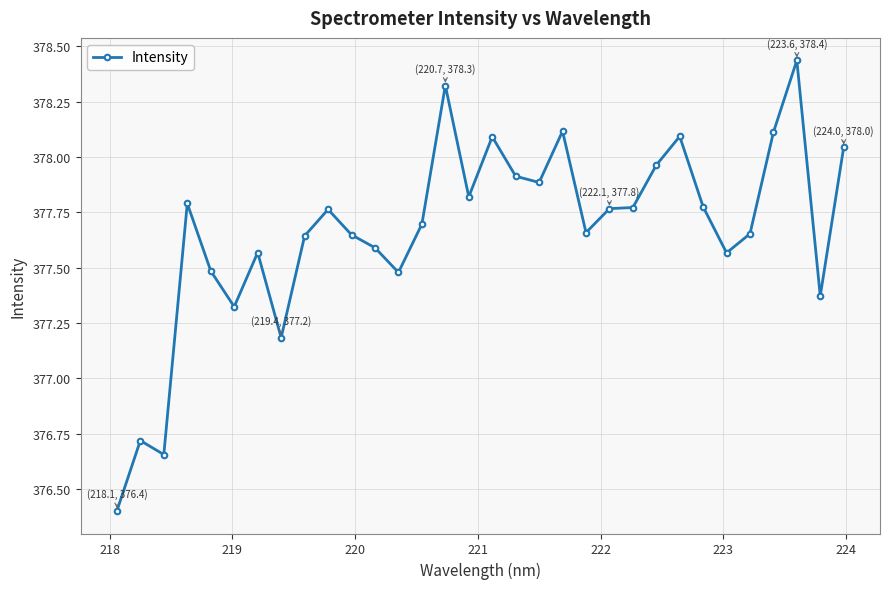

What is the difference between the maximum and minimum values?

2.0